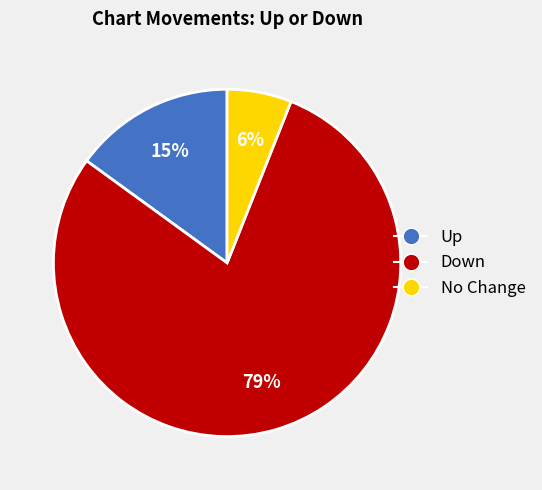

To the nearest percent, what is the average slice percentage?

33%